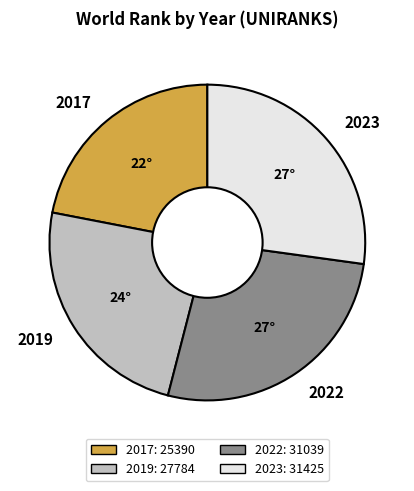

Between 2023 and 2019, which is larger?

2023